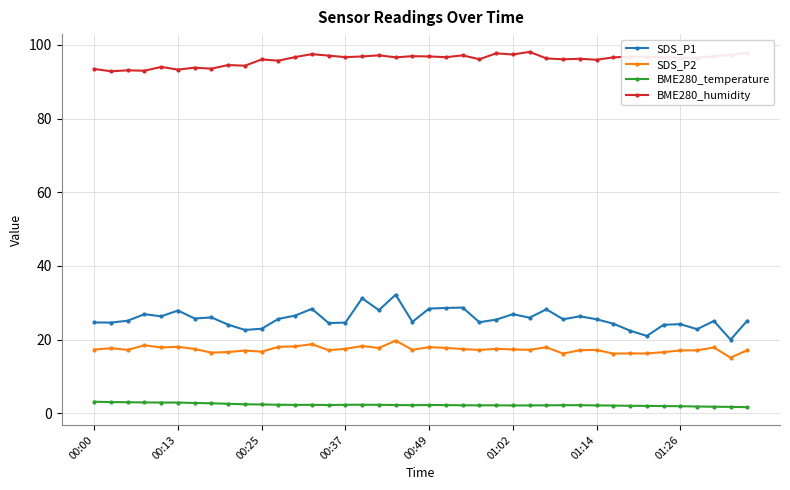

Which series has the widest spread of values?

SDS_P1